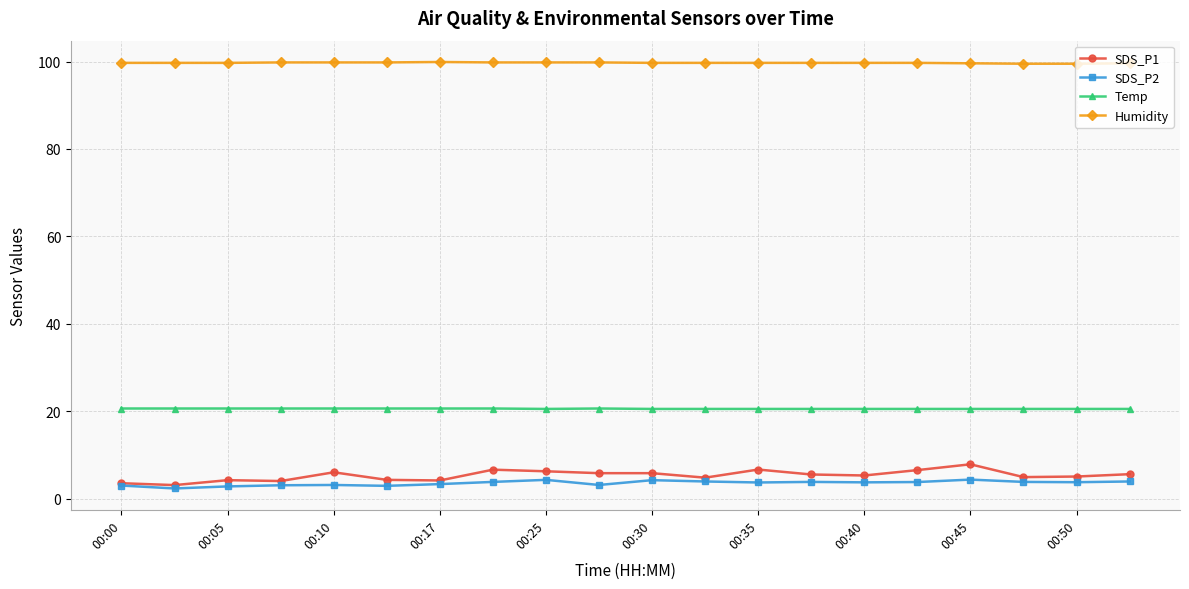

Which series has the widest spread of values?

SDS_P1